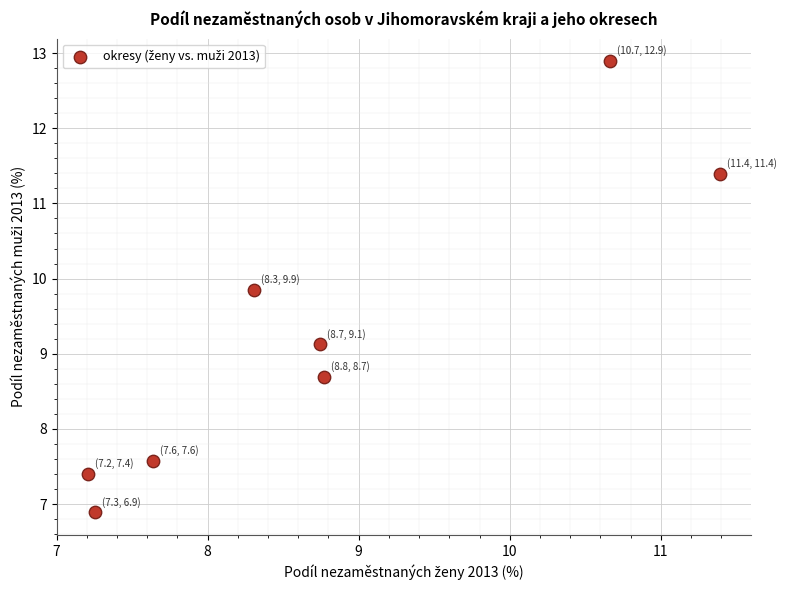

What Y value in the scatter plot is closest to 9?

9.1